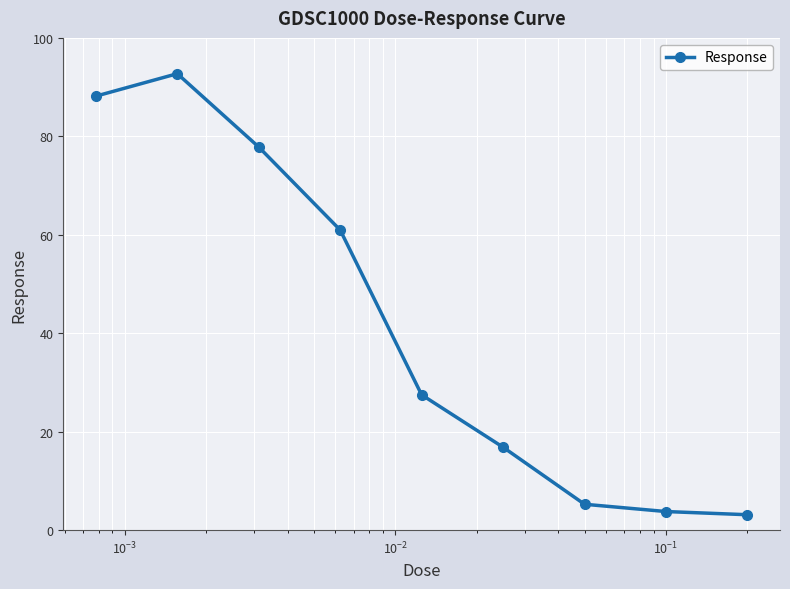

What is the difference between the maximum and minimum values?

89.6